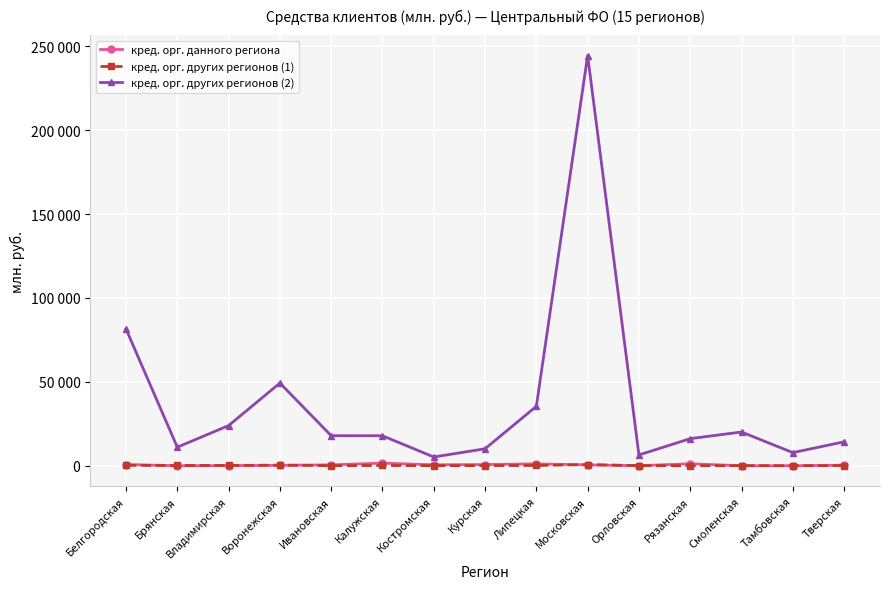

True or false: кред. орг. других регионов (1) has a value of 21 at Рязанская.

True